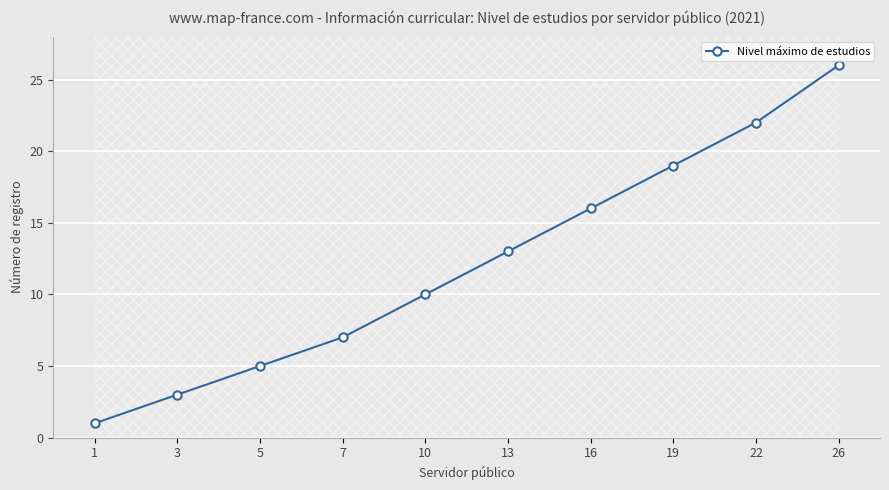

Does the chart display data point markers on the line(s)?

Yes